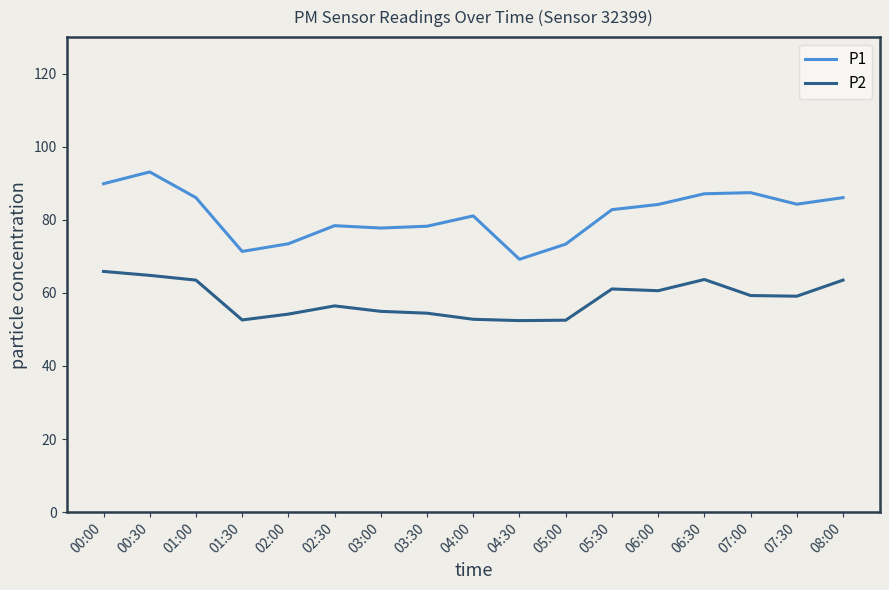

What are all the series names shown in the legend?

P1, P2